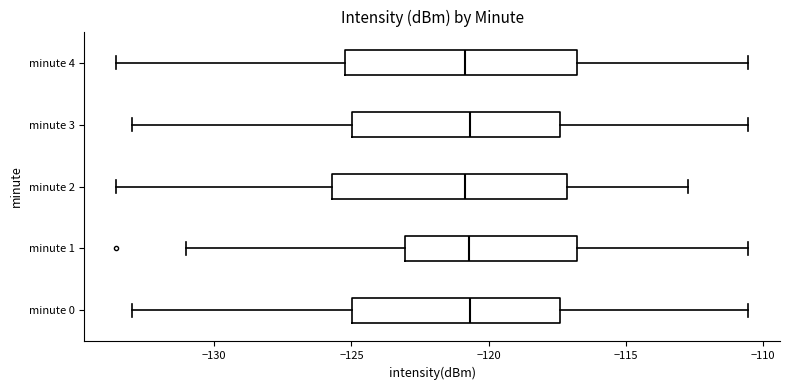

Reading bottom to top, transcribe this box plot: for each box, give where its median line is, the range the box spans, and where its two whiskers end, as read against the x-axis. The values are not printed on the chart, so give them approximately, as read against the axis.

minute 0: median -120.5, box -125.0 to -117.5, whiskers -133.0 to -110.5
minute 1: median -120.5, box -123.0 to -117.0, whiskers -131.0 to -110.5
minute 2: median -121.0, box -125.5 to -117.0, whiskers -133.5 to -112.5
minute 3: median -120.5, box -125.0 to -117.5, whiskers -133.0 to -110.5
minute 4: median -121.0, box -125.0 to -117.0, whiskers -133.5 to -110.5